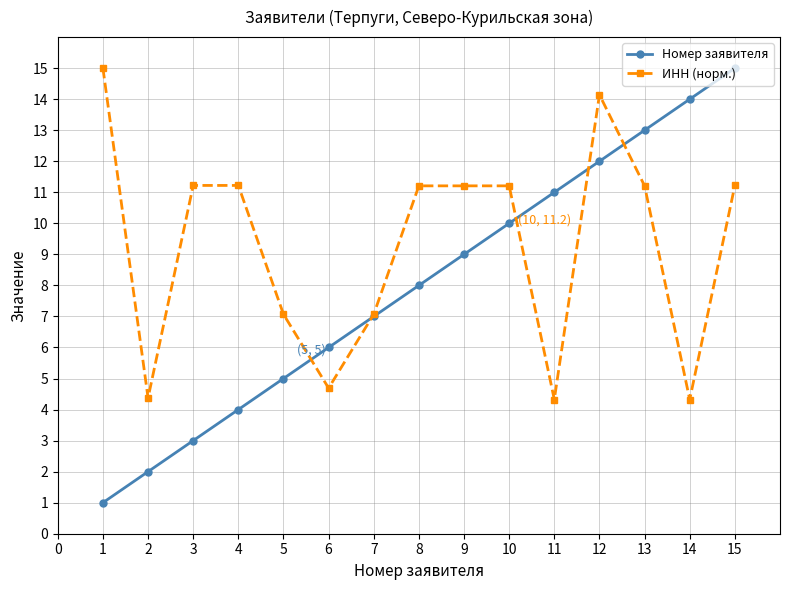

True or false: ИНН (норм.) has more than 2 points higher than both neighbors.

True